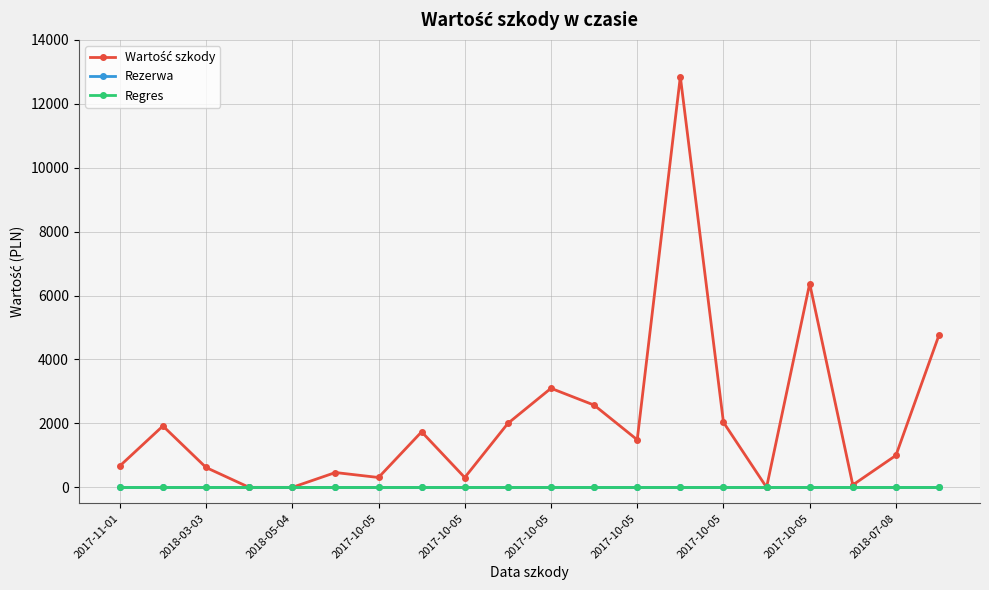

Which series has the largest range (max minus min)?

Wartość szkody